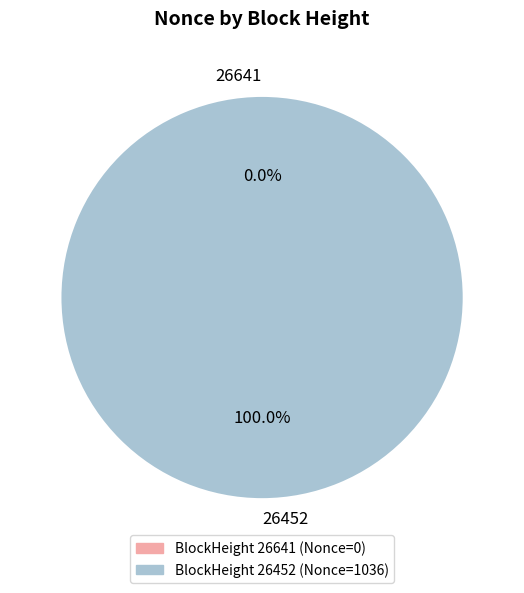

To the nearest percent, what is the difference between the largest and smallest slice percentages?

100%